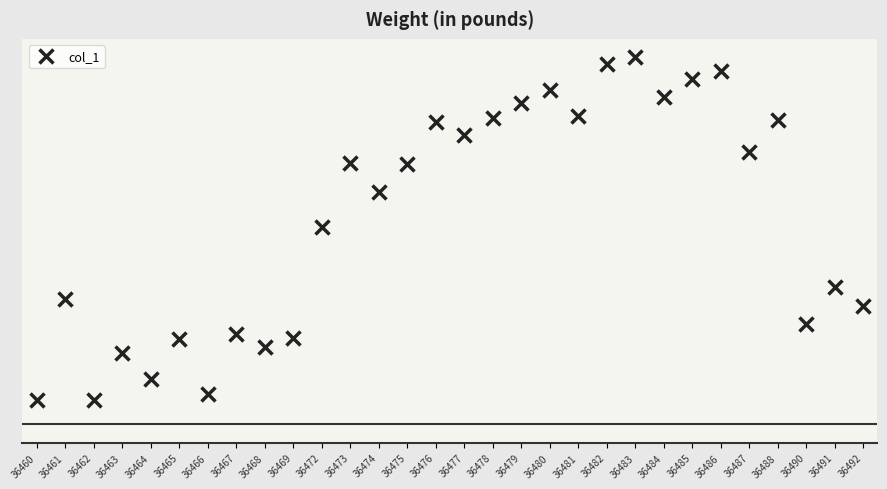

How many interior local peaks (higher than both neighbors) does the data have?

11